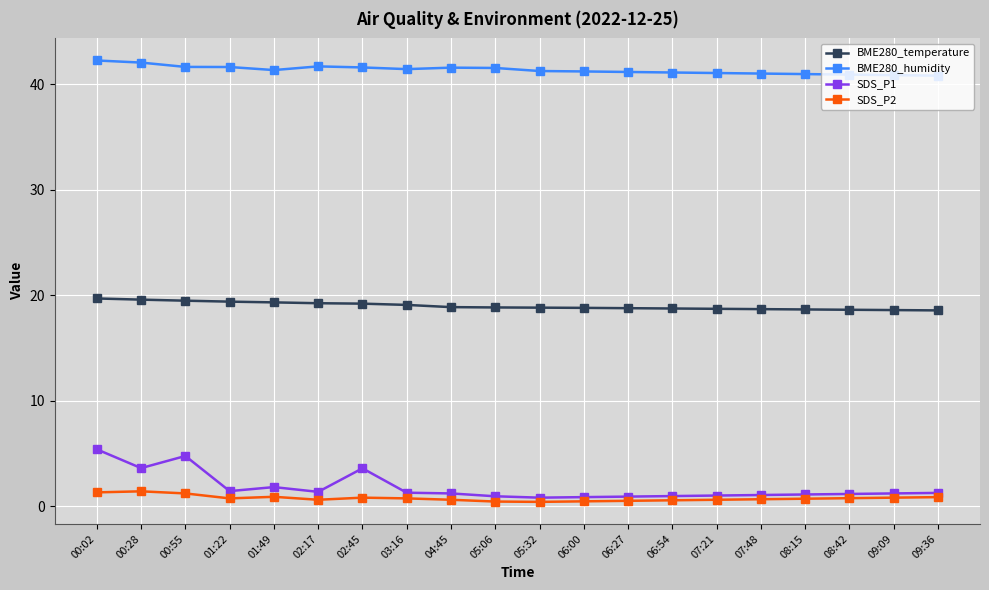

The BME280_humidity series shows 17.3 at 08:15. True or false?

False